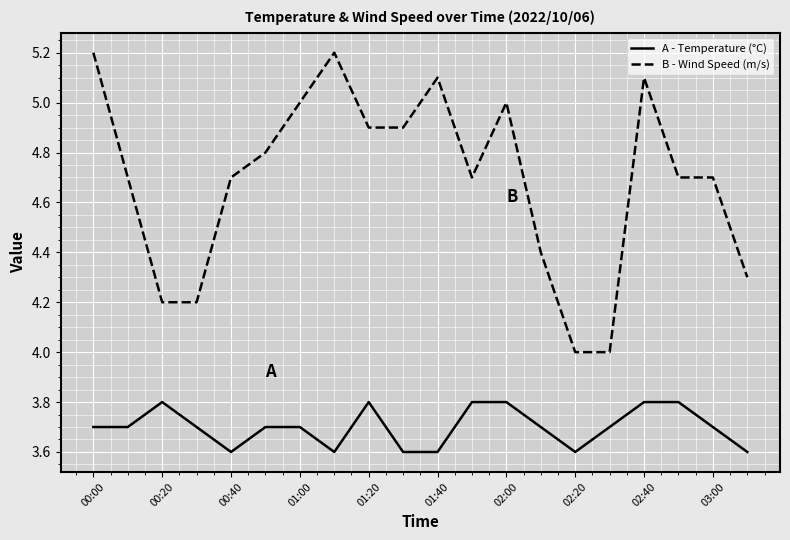

What is the maximum value shown in the chart?

5.2